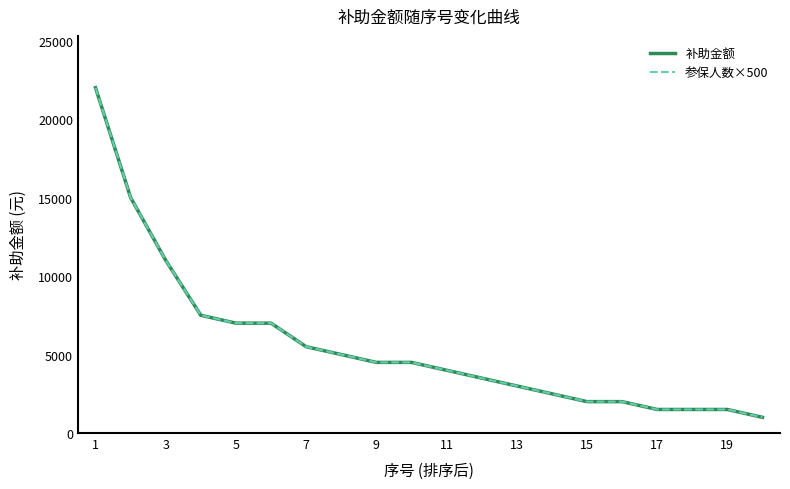

Which series has the largest total across all categories?

补助金额